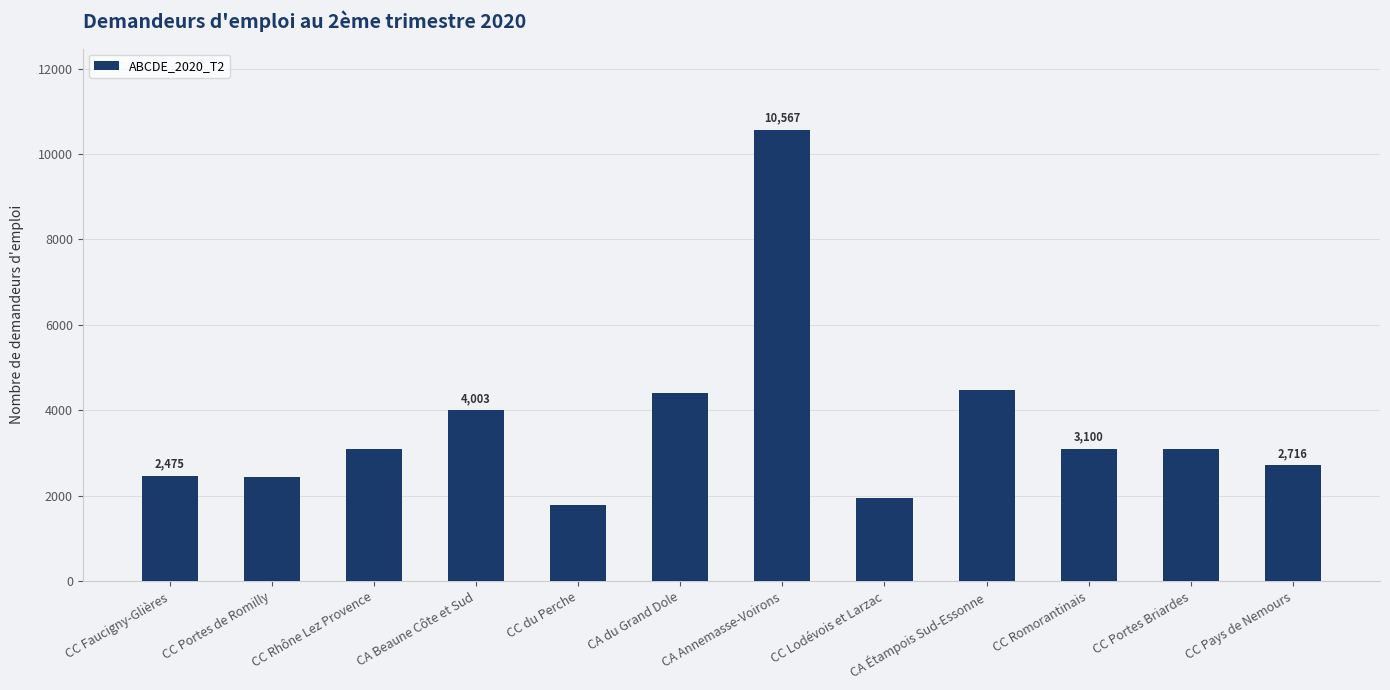

The value at CA du Grand Dole is 1629. True or false?

False